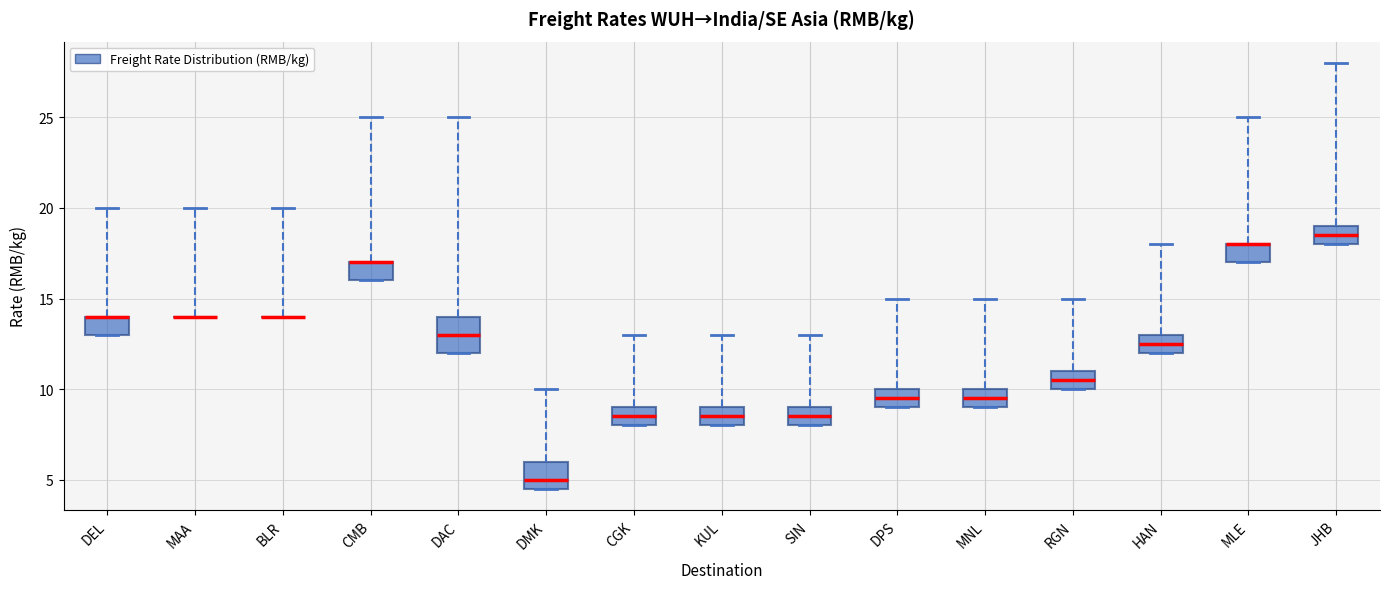

Comparing the boxes themselves (not the whiskers), which one is the tallest?

DAC